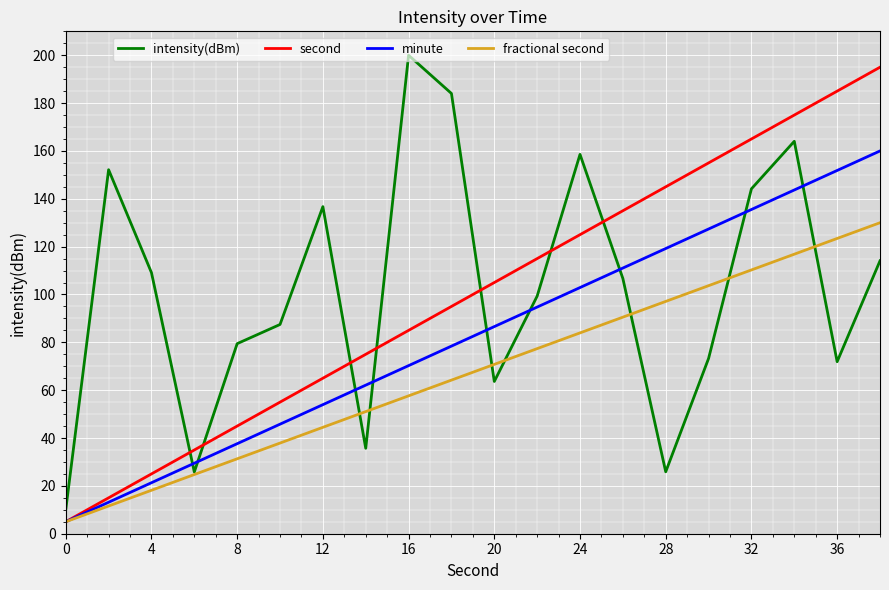

How many times do second and intensity(dBm) cross each other?

7